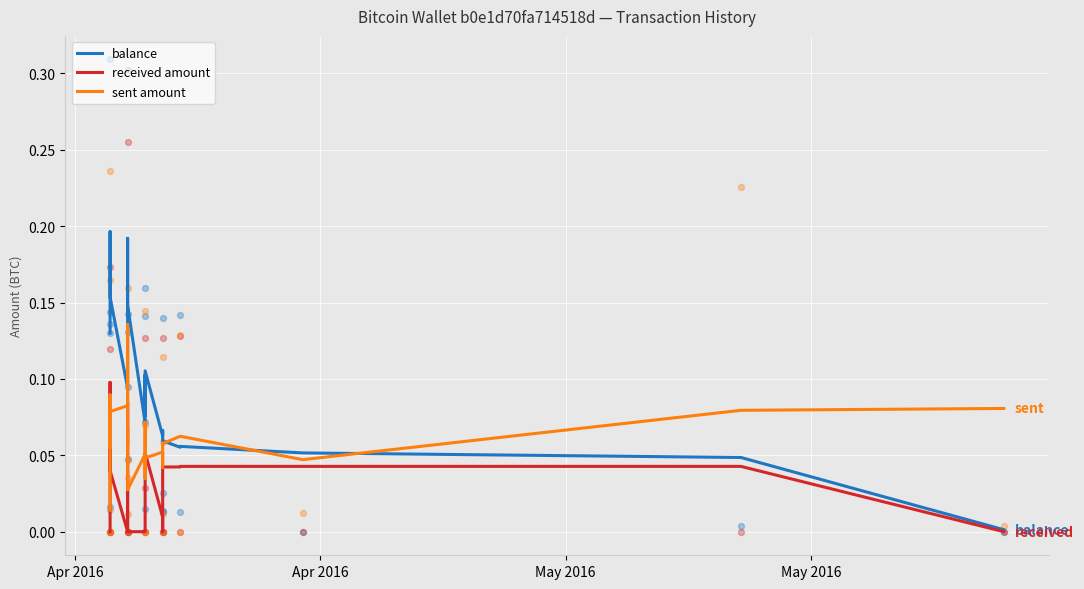

What are all the series names shown in the legend?

balance, received amount, sent amount